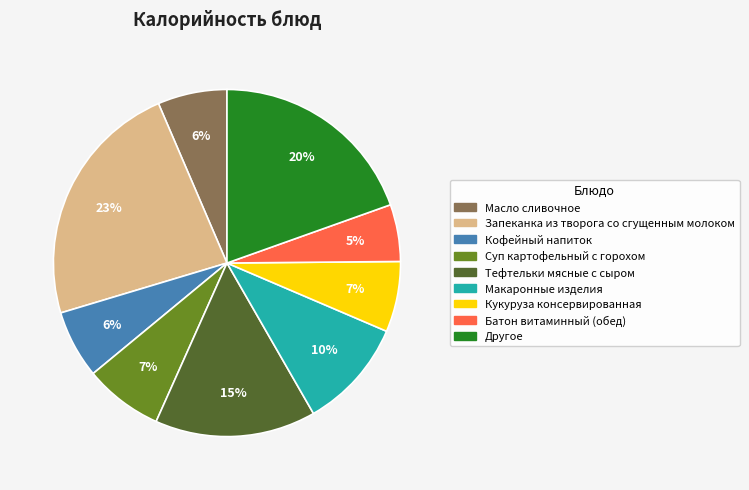

Does any single category account for the majority?

No